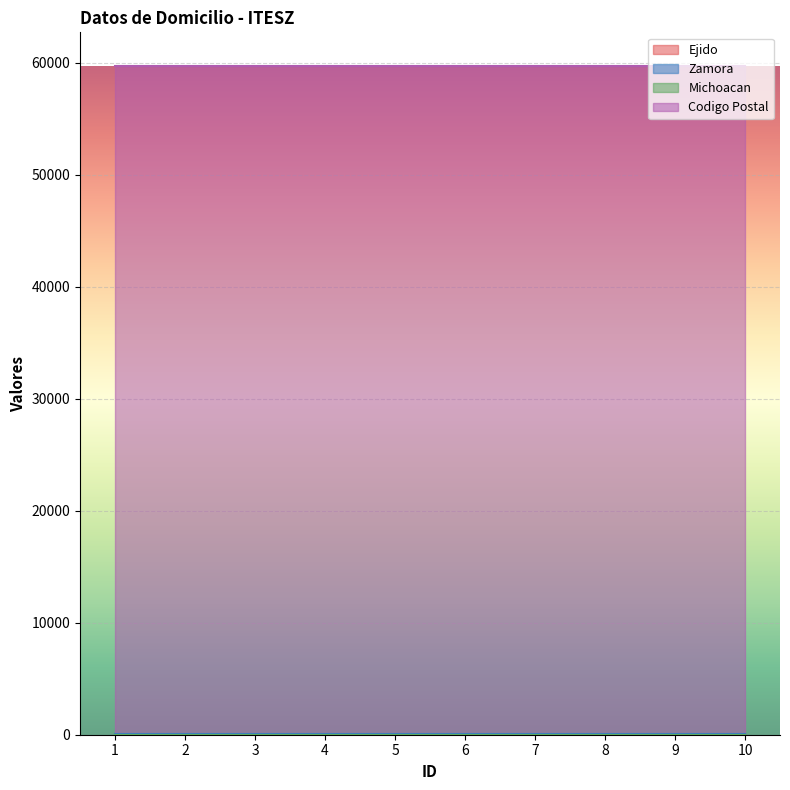

What is the approximate value of Ejido at 5?

5